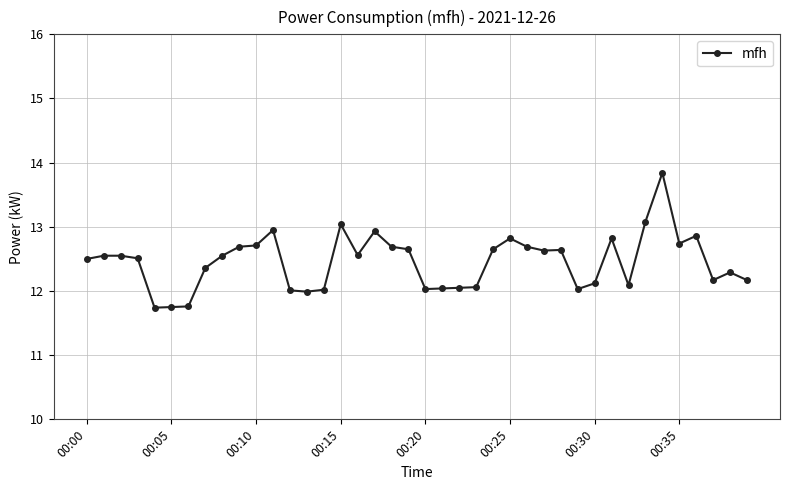

True or false: there are more than 1 points higher than both neighbors.

True